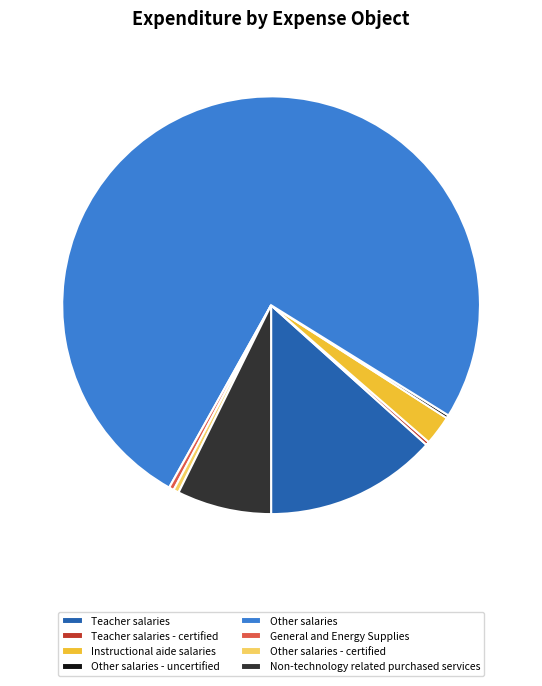

Which category has the biggest portion of the pie?

Other salaries